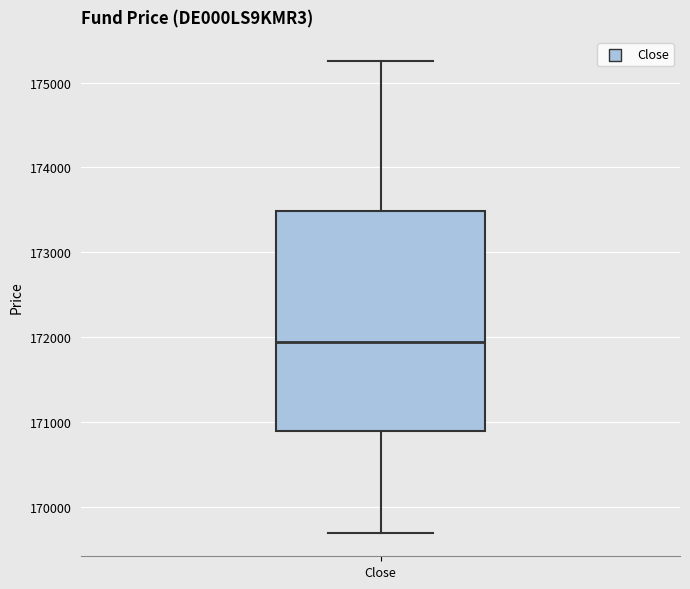

Read this box plot against the y-axis: the position of the median line, the range covered by the box, and the ends of both whiskers. The values are not printed on the chart, so give them approximately, as read against the axis.

median 171900, box 170900 to 173500, whiskers 169700 to 175300